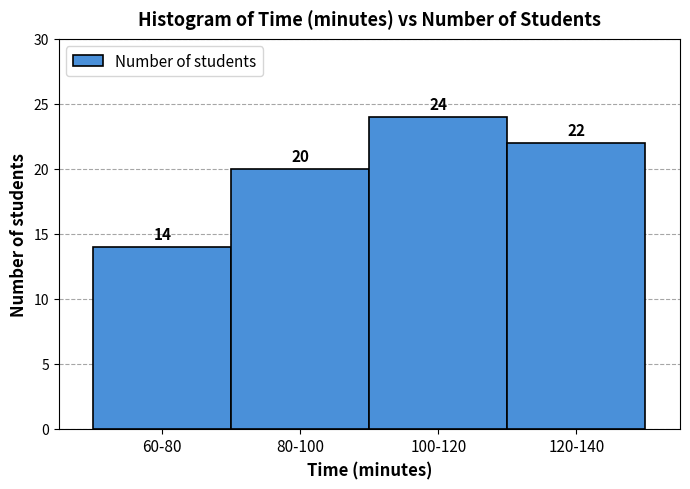

Reading left to right, list all the values displayed in this chart.

60-80=14	80-100=20	100-120=24	120-140=22